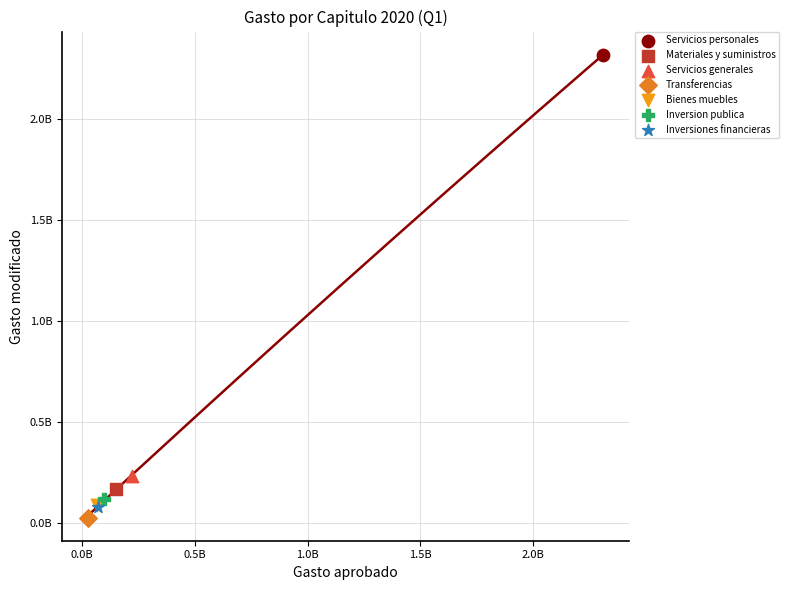

Which series reaches the maximum Y coordinate?

Servicios personales